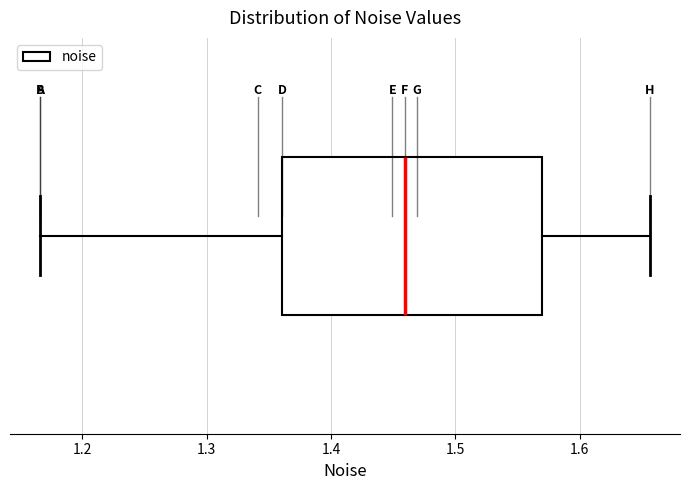

Read this box plot against the x-axis: the position of the median line, the range covered by the box, and the ends of both whiskers. The values are not printed on the chart, so give them approximately, as read against the axis.

median 1.46, box 1.36 to 1.57, whiskers 1.17 to 1.66